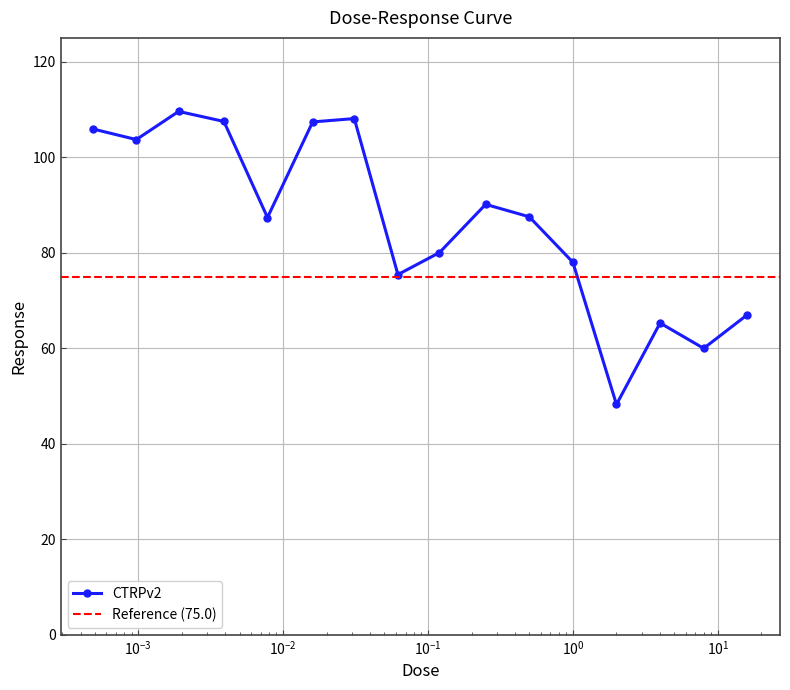

Which has a higher value, 0.00049 or 0.0019?

0.0019